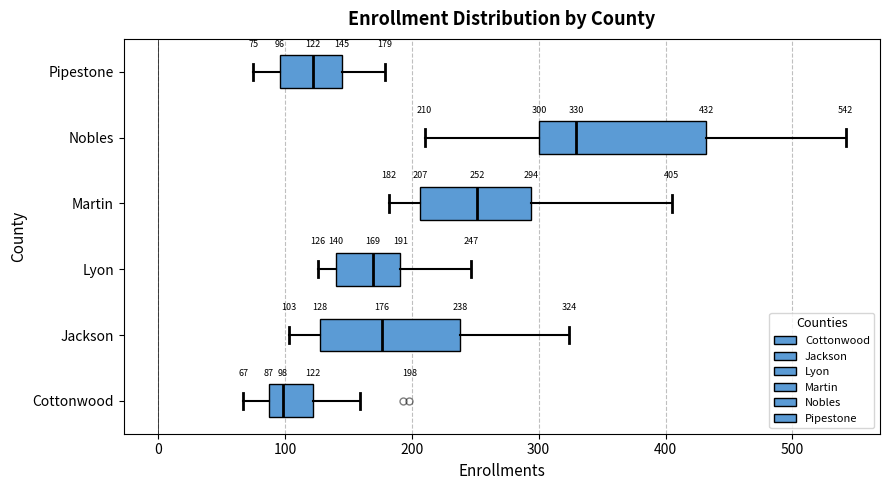

Comparing the boxes themselves (not the whiskers), which one is the widest?

Nobles